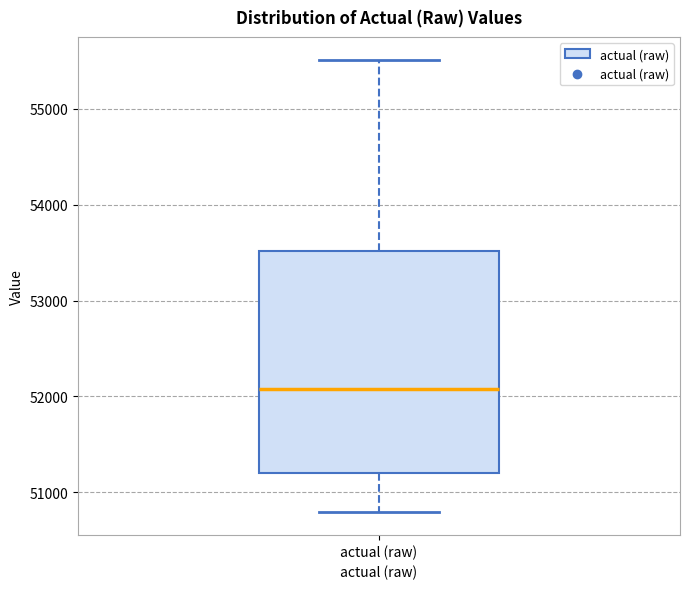

Transcribe this box plot: give where the median line is, the range the box spans, and where the two whiskers end, as read against the y-axis. The values are not printed on the chart, so give them approximately, as read against the axis.

median 52100, box 51200 to 53500, whiskers 50800 to 55500